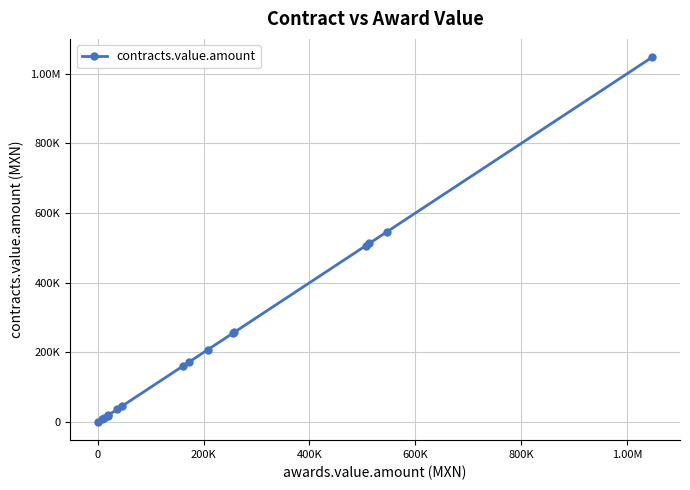

Is this an area chart (filled region under the line)?

No